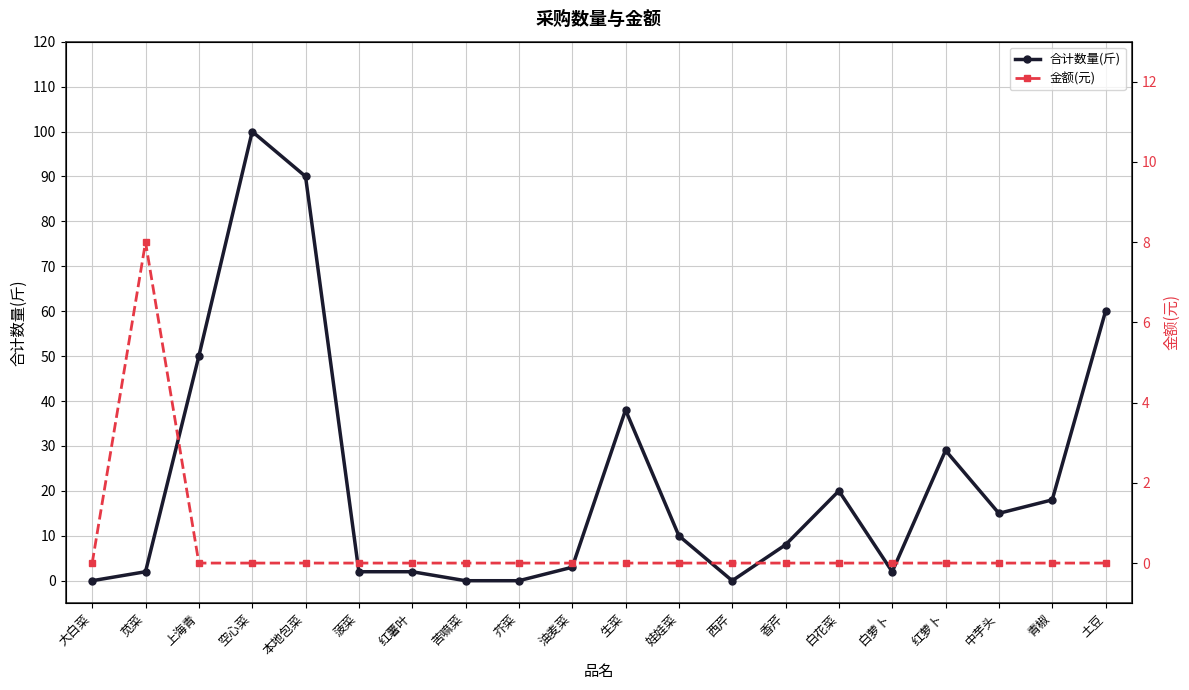

How many interior local peaks does the 金额(元) series have?

1